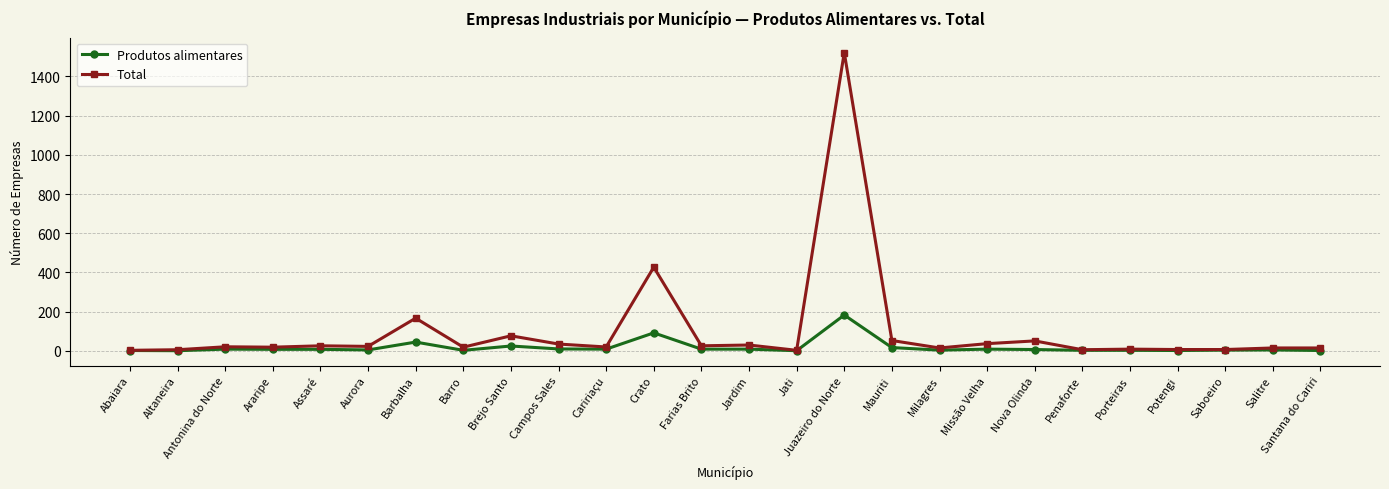

What is the label of the 19th point from the left?

Missão Velha